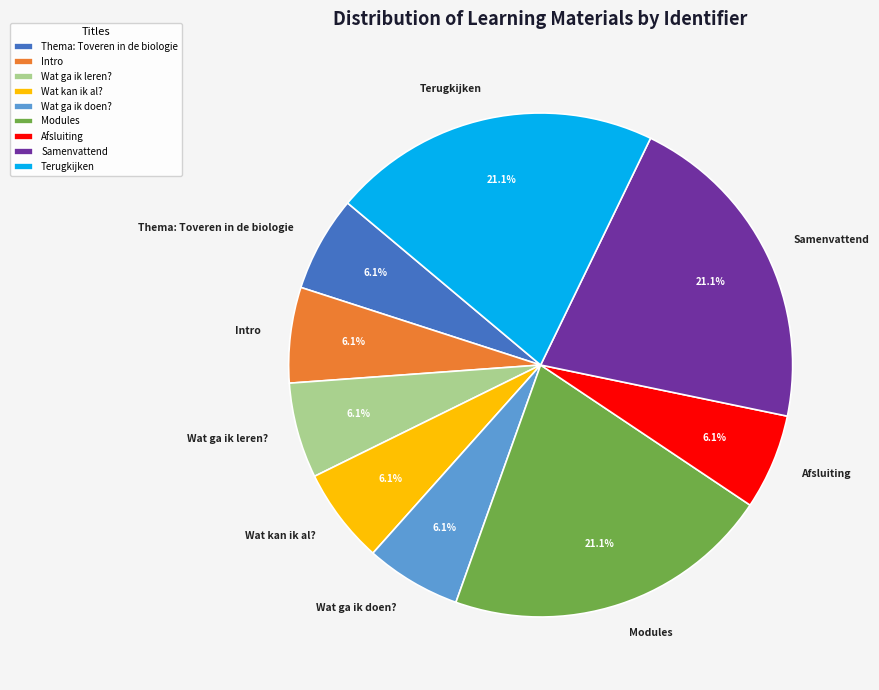

What percentage is NOT represented by Wat ga ik doen??

93.9%